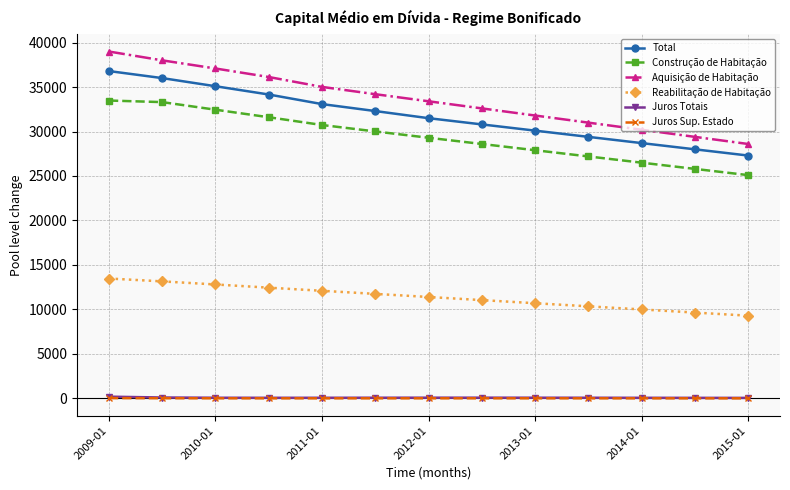

What is the smallest value displayed?

8